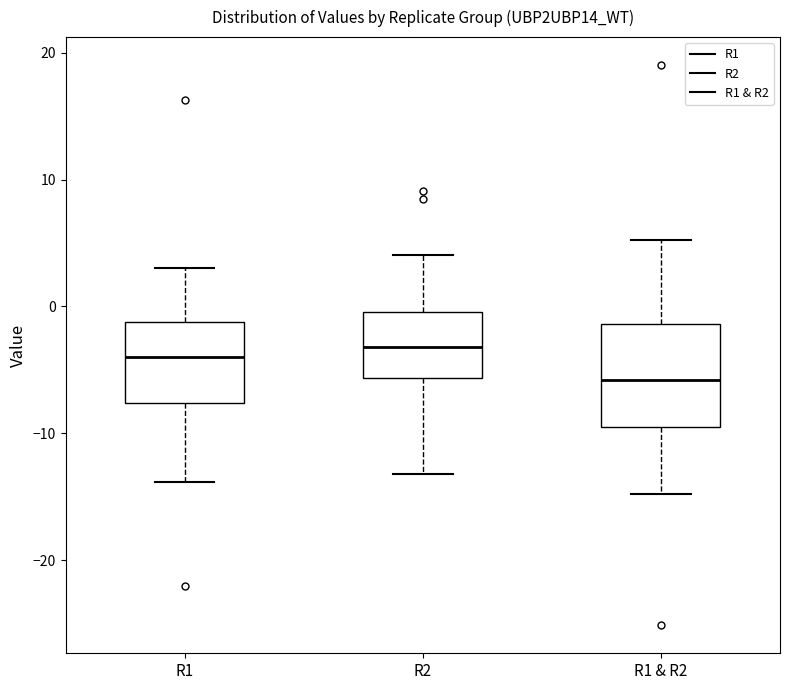

Which box is the tallest, from its lower edge to its upper edge?

R1 & R2